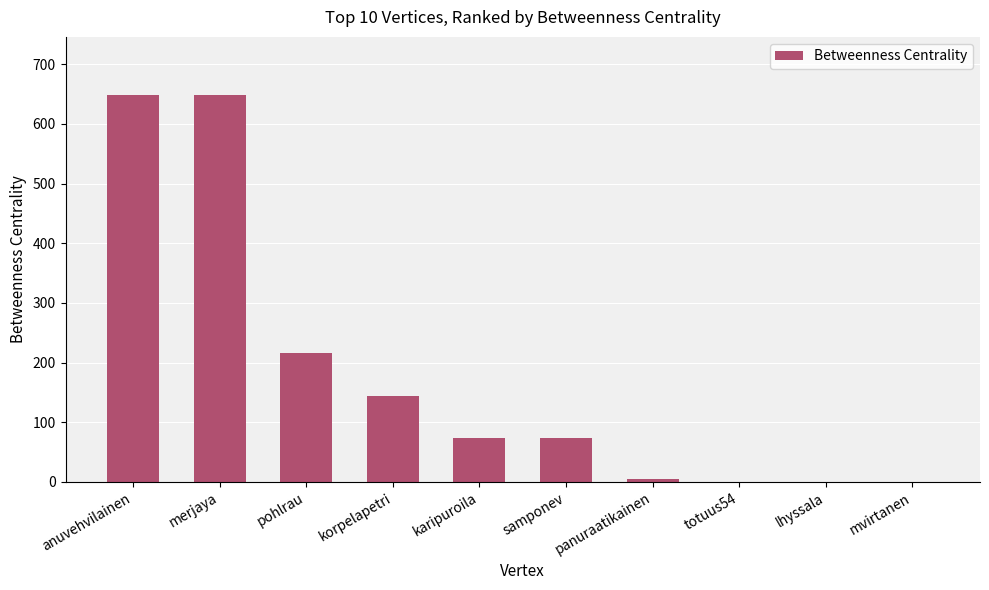

What is the change in value from pohlrau to panuraatikainen?

-211.3